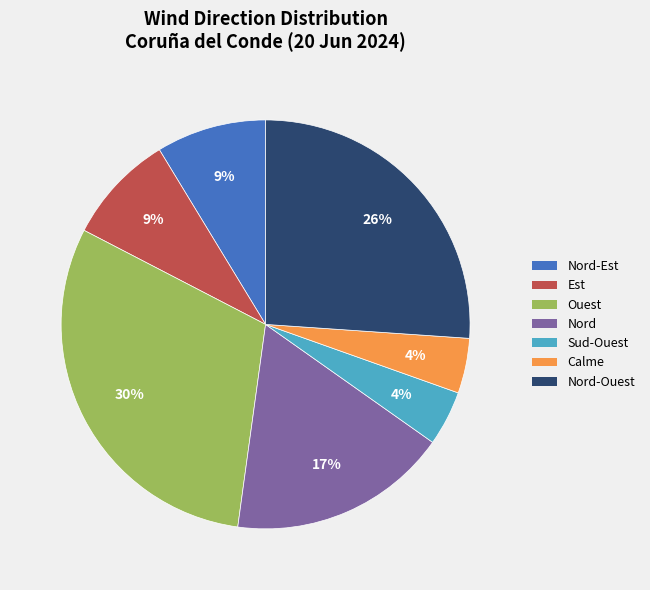

Is there any slice that represents more than half of the pie?

No